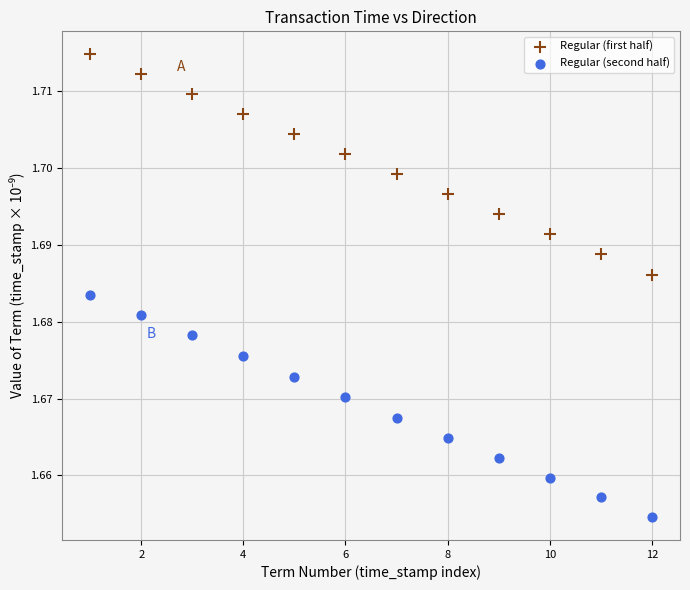

Which series contains the lowest Y value?

Regular (second half)